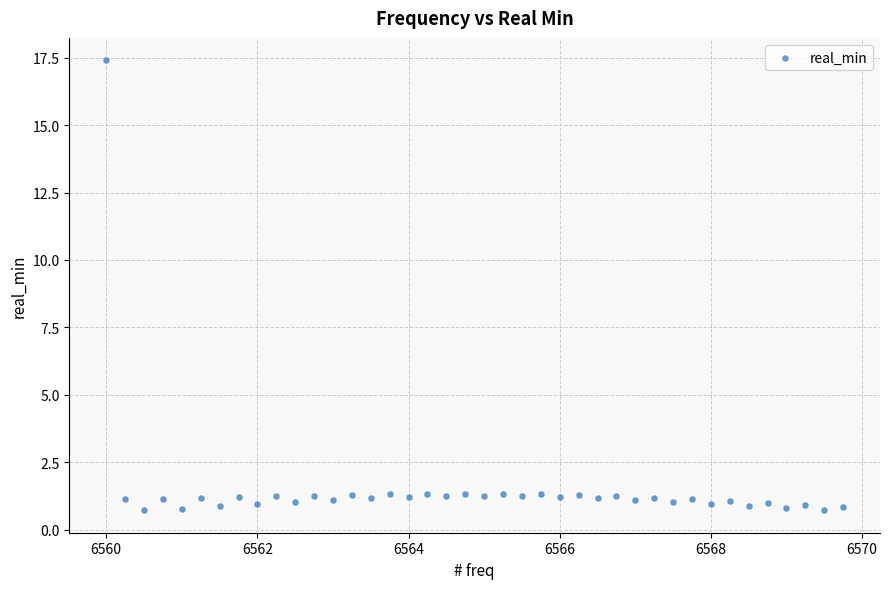

What is the range of Y values (max minus min)?

16.7